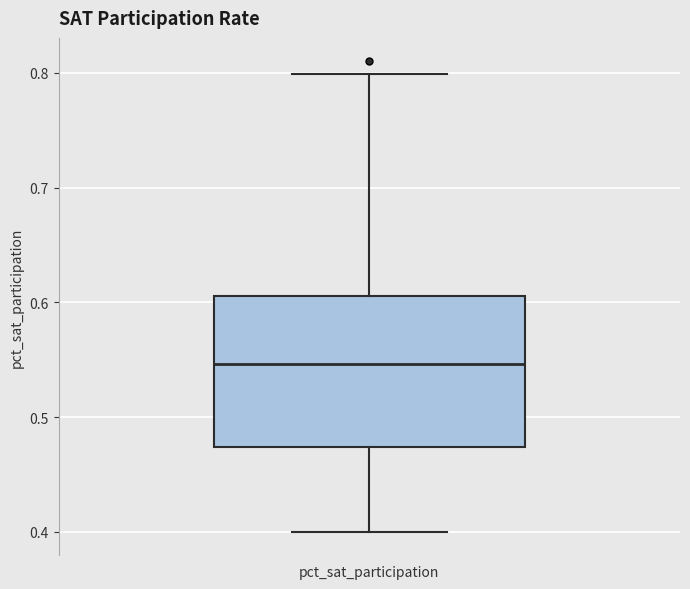

Where is the upper edge of the box for pct_sat_participation on the y-axis? The values are not printed on the chart, so give them approximately, as read against the axis.

0.61